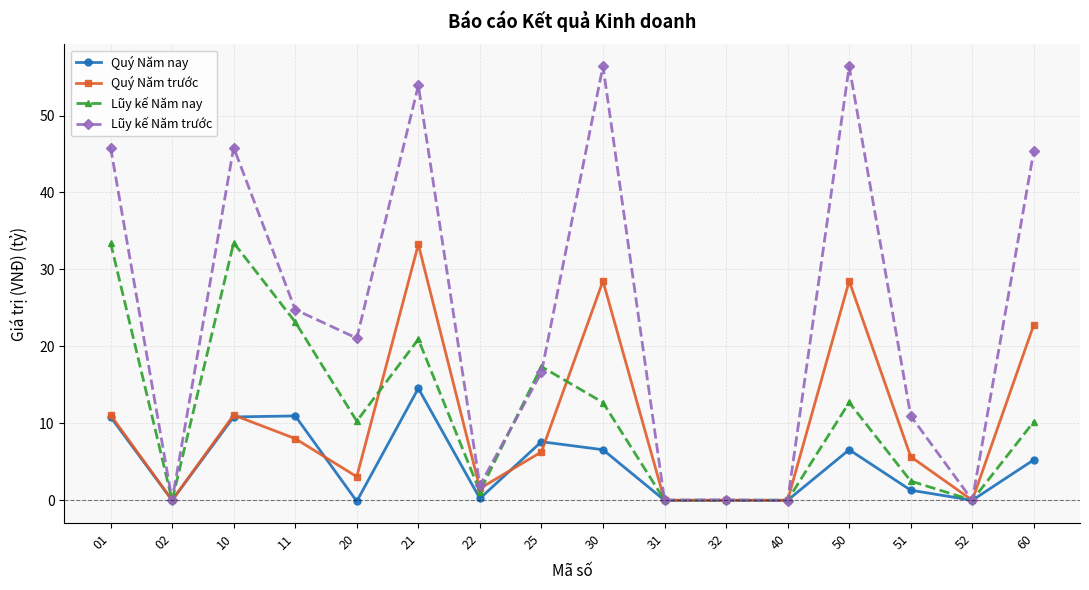

How many data points in Quý Năm nay are above 5?

8